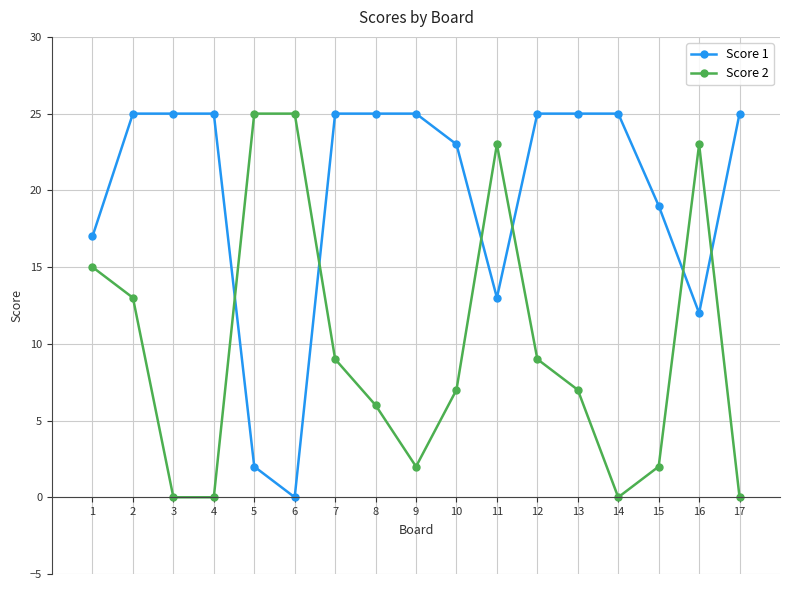

Which series changed the most between 3 and 16?

Score 2